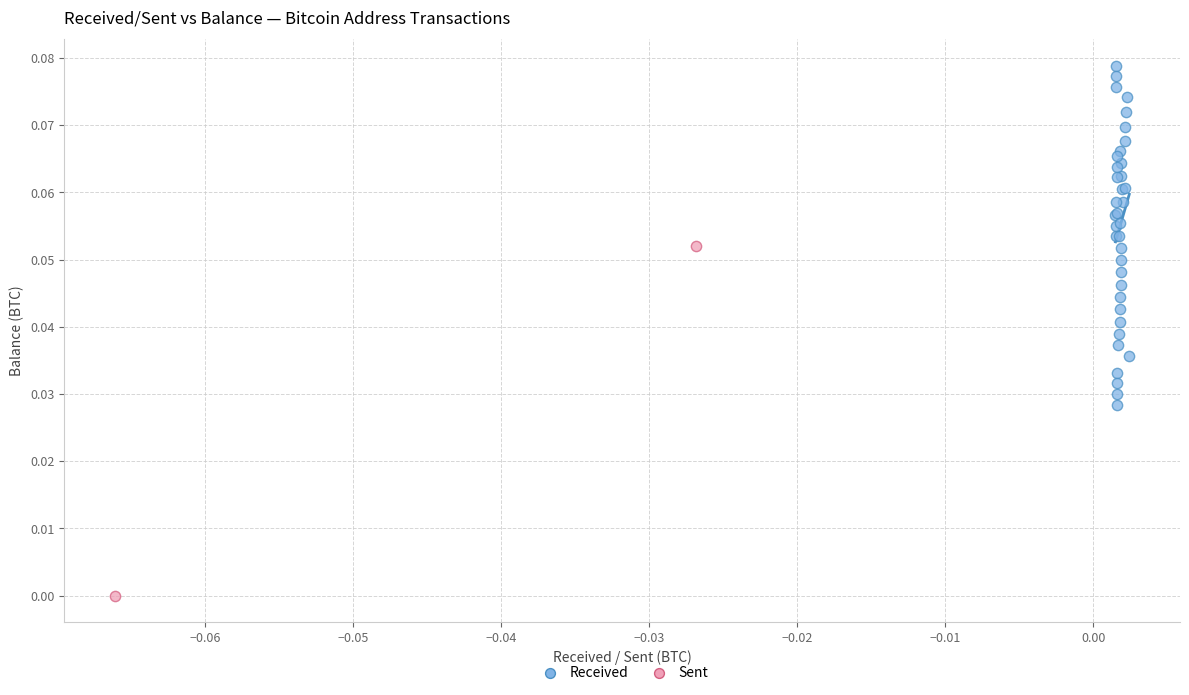

What are all the series names shown in the legend?

Received, Sent